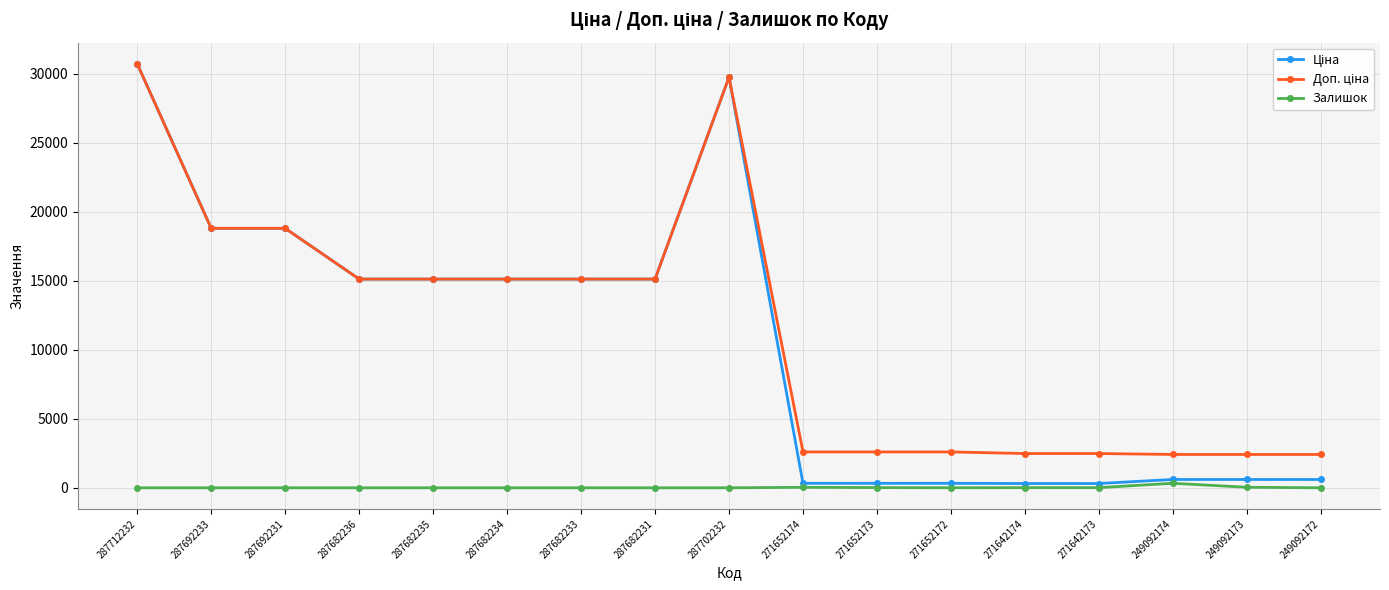

How many distinct data groups are displayed?

3